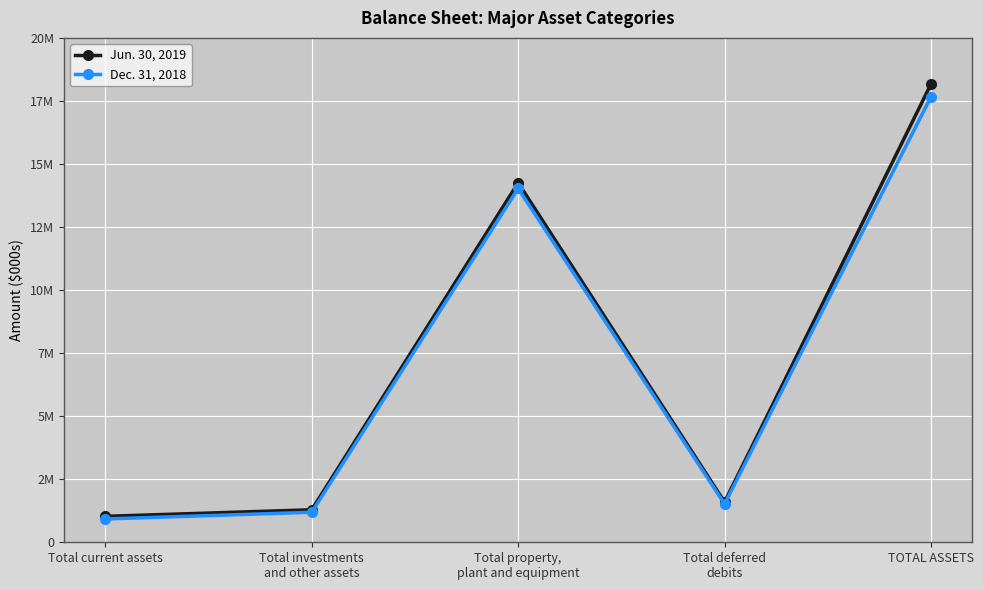

Which series changed the most between Total current assets and Total property,
plant and equipment?

Jun. 30, 2019